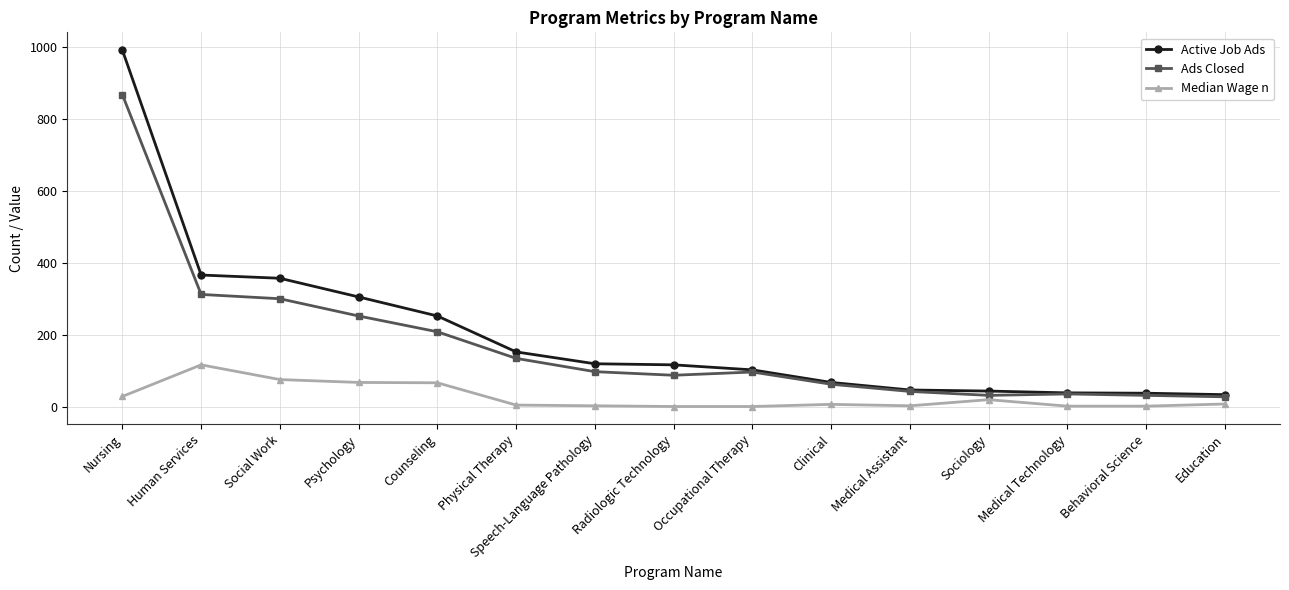

Where is the first local minimum for Ads Closed?

Radiologic Technology